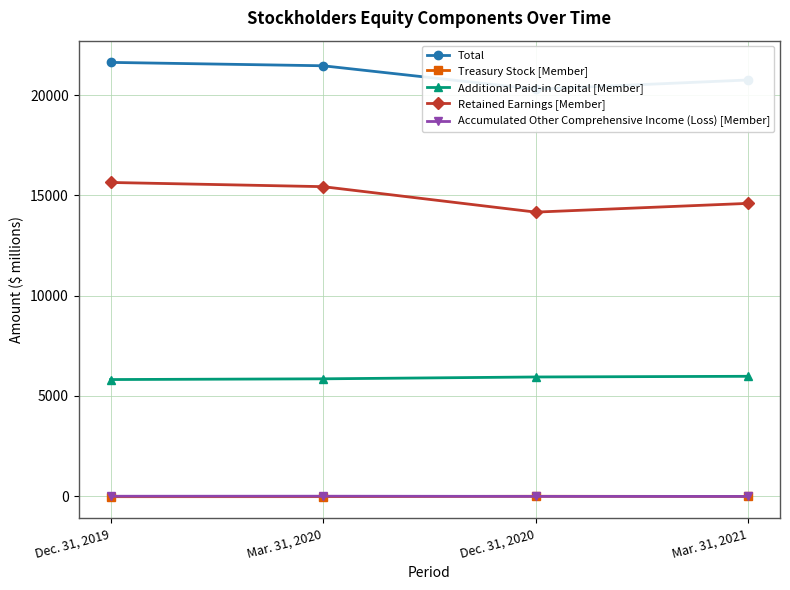

Rank the categories by Total value from lowest to highest.

Dec. 31, 2020, Mar. 31, 2021, Mar. 31, 2020, Dec. 31, 2019